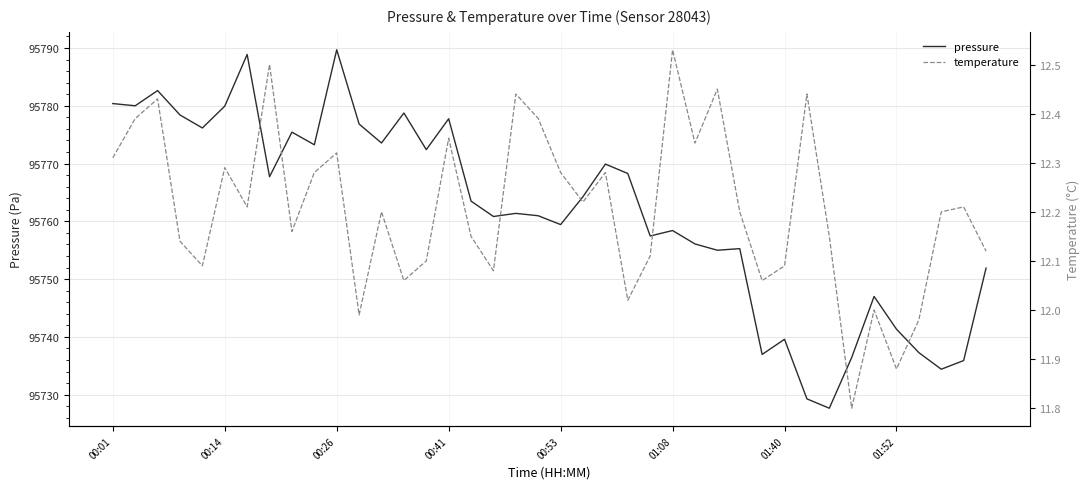

True or false: pressure has a value of 54844.0 at 00:41.

False